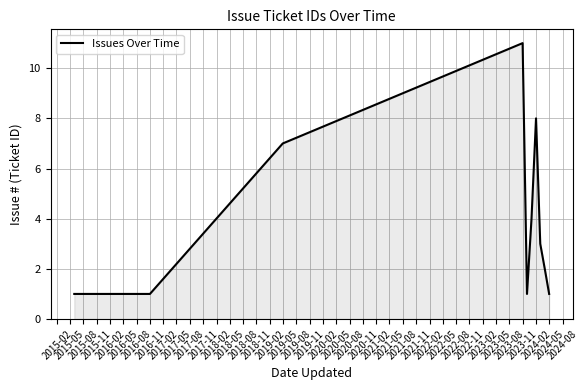

How many lines are shown in the chart?

1